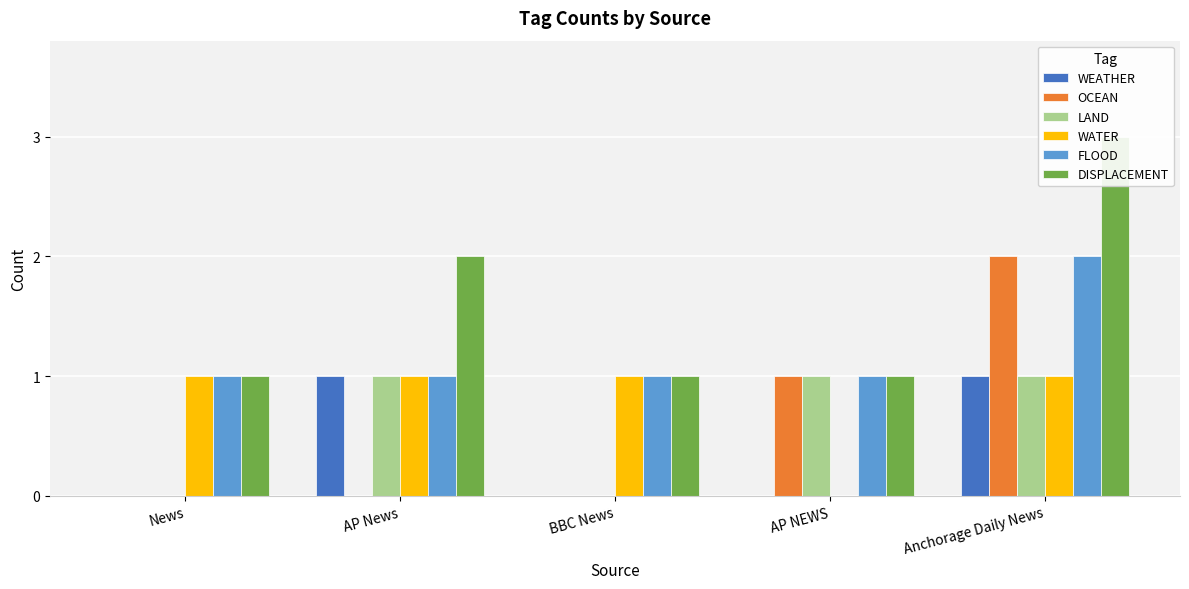

What is the difference between the maximum and second lowest values in the WEATHER series?

1